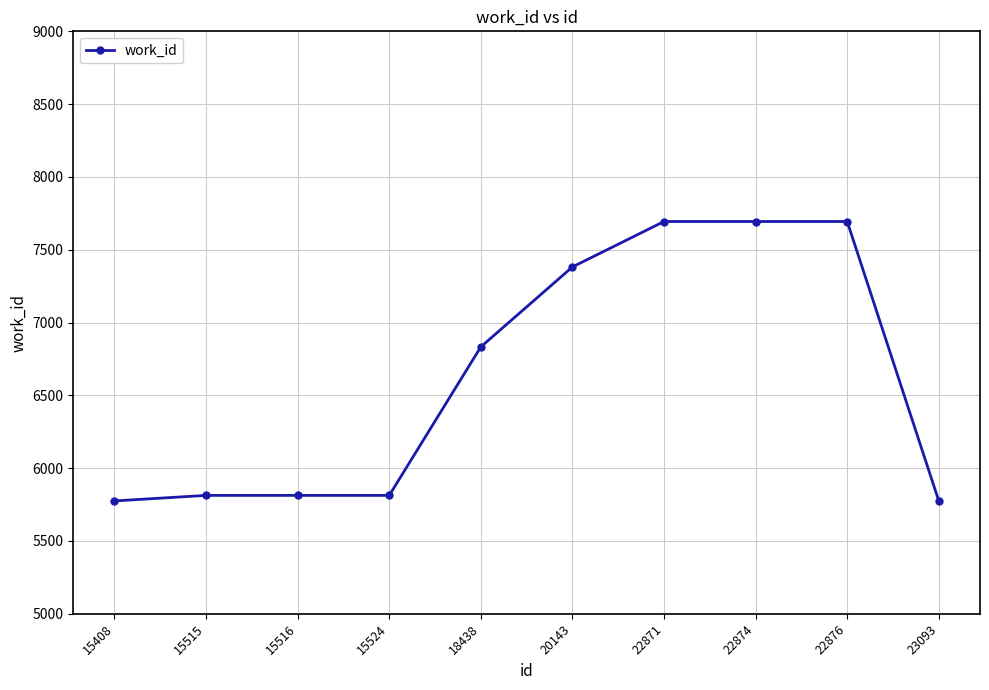

How many lines are shown in the chart?

1